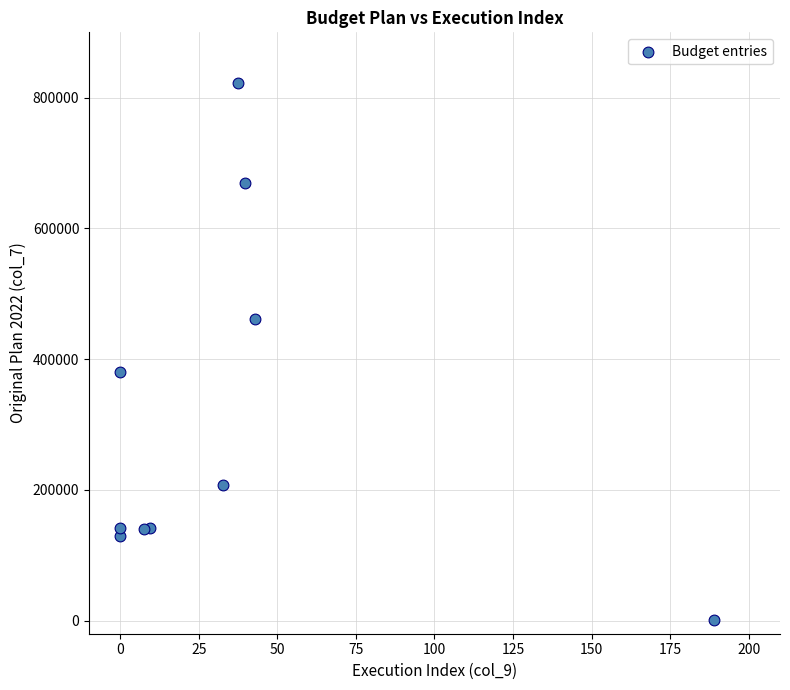

What Y value in the scatter plot is closest to 411564?

380000